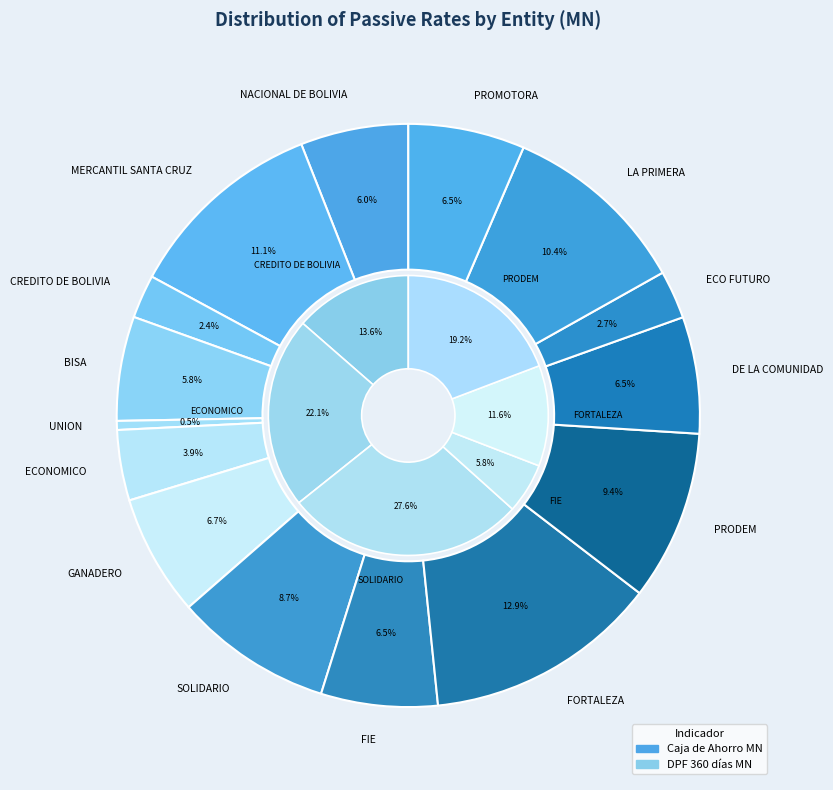

To the nearest percent, what is the combined percentage of ECONOMICO and SOLIDARIO?

13%